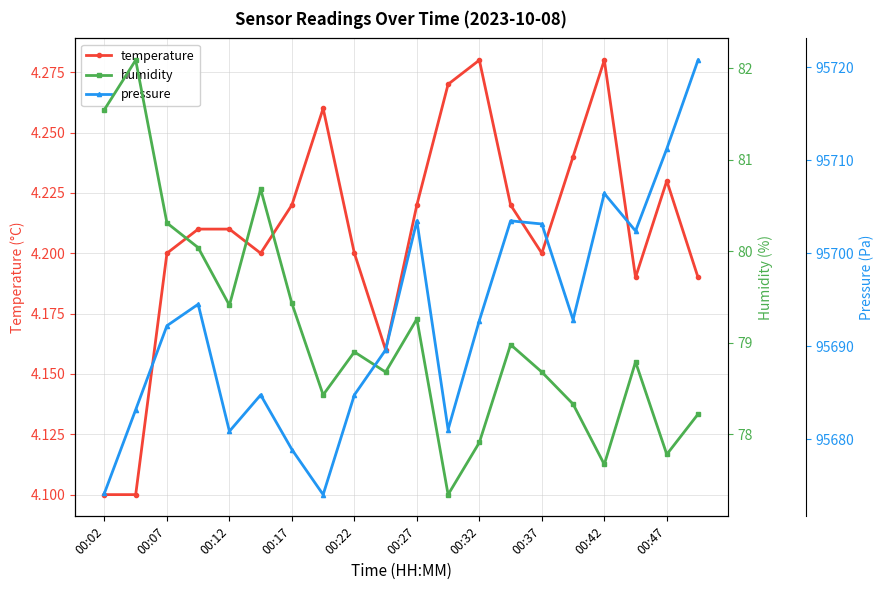

True or false: humidity and pressure intersect in this chart.

False